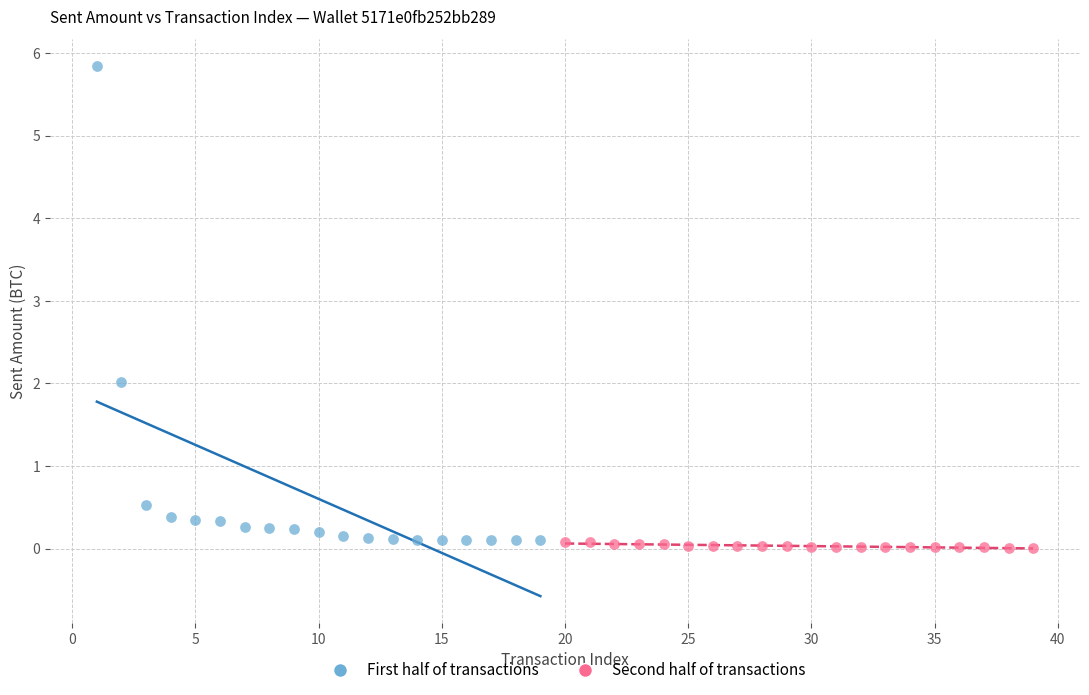

Which series has the largest Y range (max minus min)?

First half of transactions